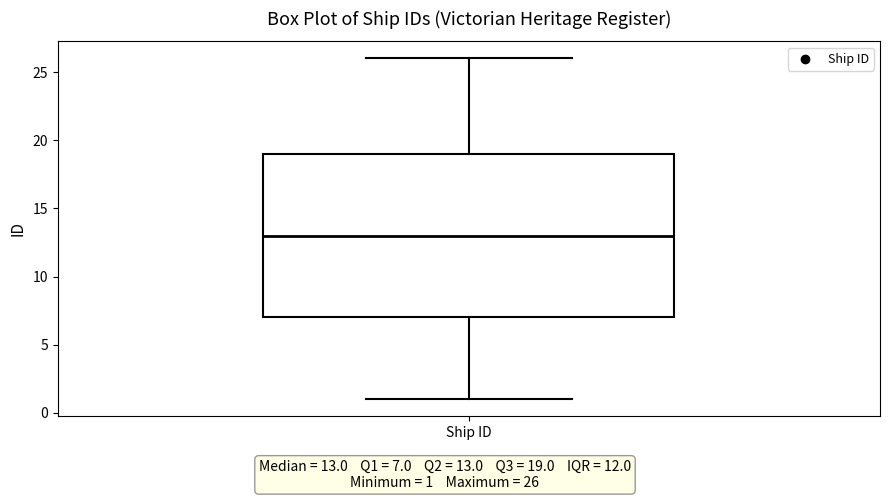

Transcribe this box plot: give where the median line is, the range the box spans, and where the two whiskers end, as read against the y-axis. The values are not printed on the chart, so give them approximately, as read against the axis.

median 13, box 7 to 19, whiskers 1 to 26